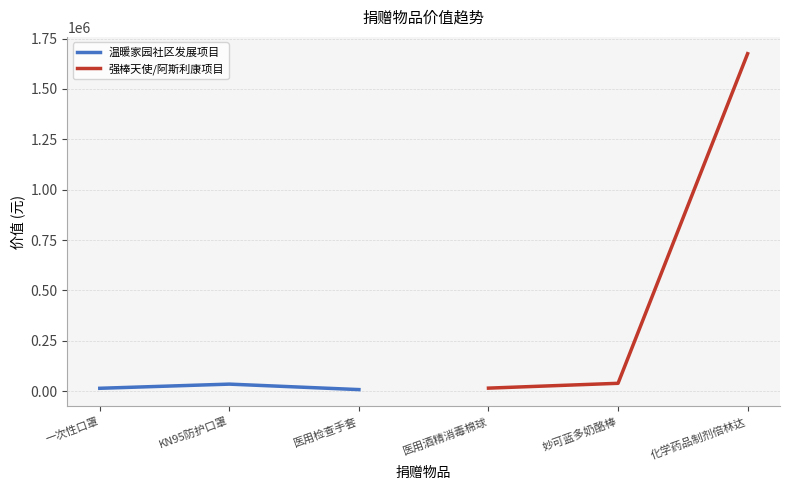

Between 医用检查手套 and 一次性口罩, which is larger?

一次性口罩